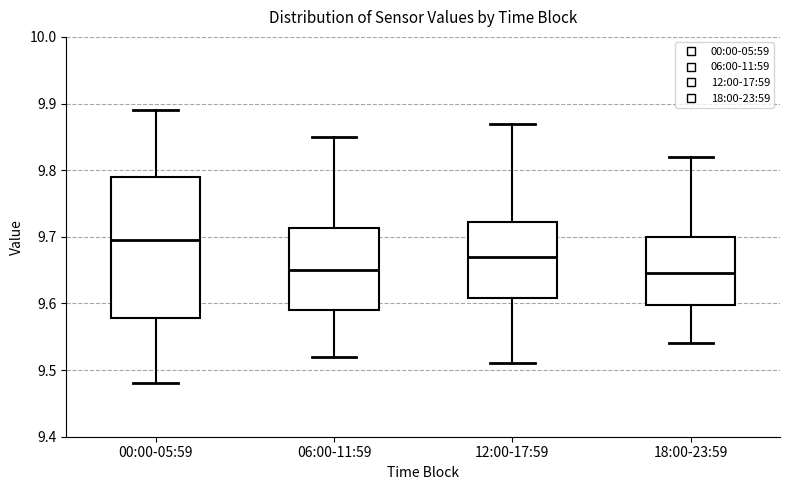

Which box is the tallest, from its lower edge to its upper edge?

00:00-05:59